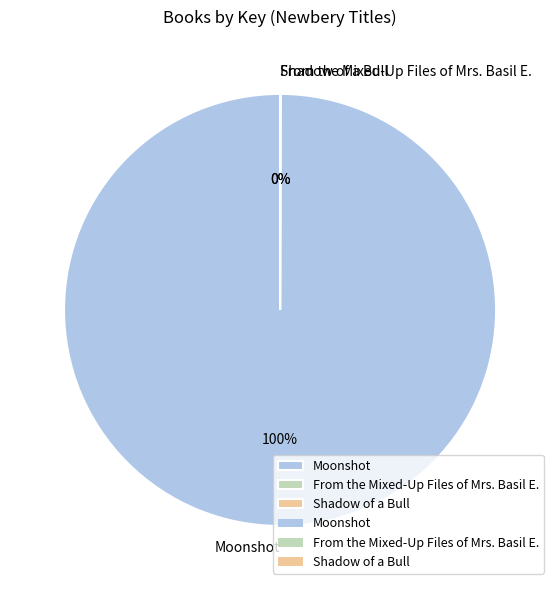

Which category has the biggest portion of the pie?

Moonshot